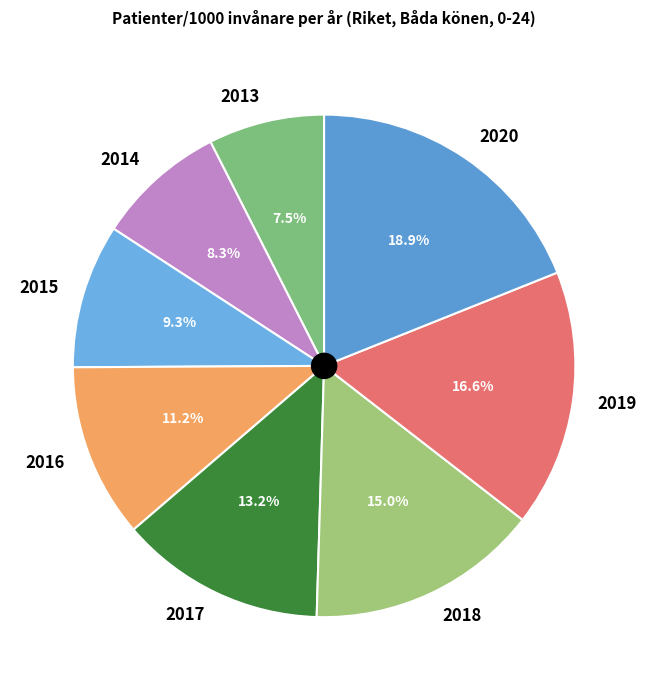

How many segments does this pie chart have?

8